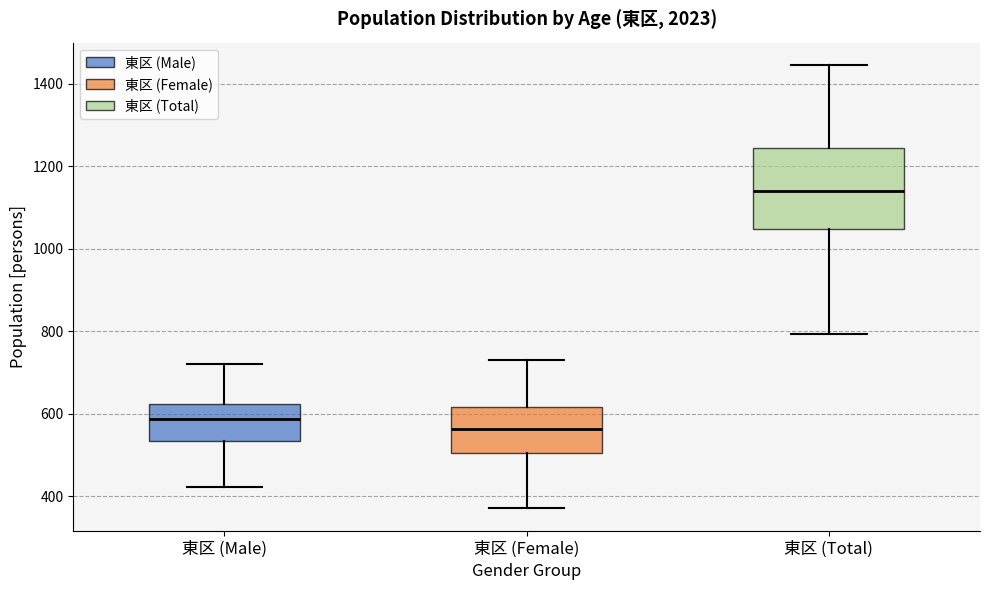

Reading left to right, read every box against the y-axis: the position of its median line, the range the box covers, and the ends of its whiskers. The values are not printed on the chart, so give them approximately, as read against the axis.

東区 (Male): median 580, box 540 to 620, whiskers 420 to 720
東区 (Female): median 560, box 500 to 620, whiskers 380 to 740
東区 (Total): median 1140, box 1040 to 1240, whiskers 800 to 1440